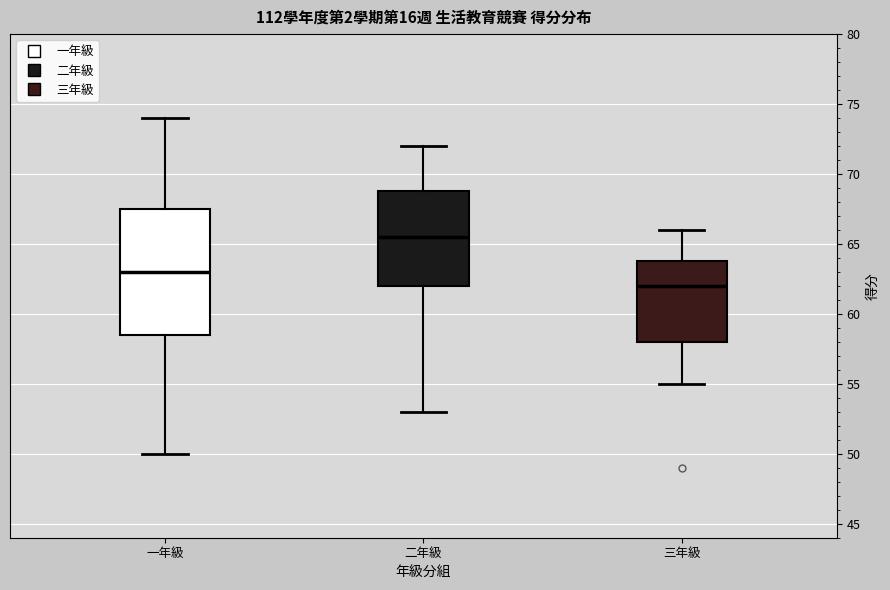

Reading left to right, read every box against the y-axis: the position of its median line, the range the box covers, and the ends of its whiskers. The values are not printed on the chart, so give them approximately, as read against the axis.

一年級: median 63.0, box 58.5 to 67.5, whiskers 50.0 to 74.0
二年級: median 65.5, box 62.0 to 69.0, whiskers 53.0 to 72.0
三年級: median 62.0, box 58.0 to 64.0, whiskers 55.0 to 66.0